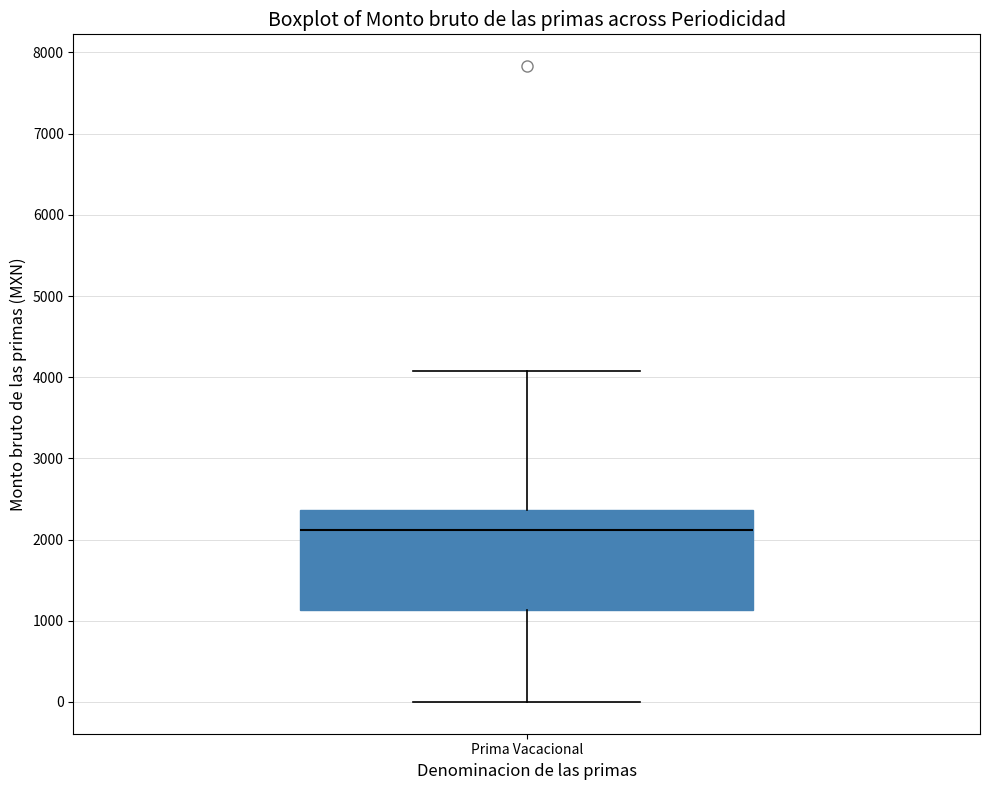

Read this box plot against the y-axis: the position of the median line, the range covered by the box, and the ends of both whiskers. The values are not printed on the chart, so give them approximately, as read against the axis.

median 2100, box 1100 to 2400, whiskers 0 to 4100